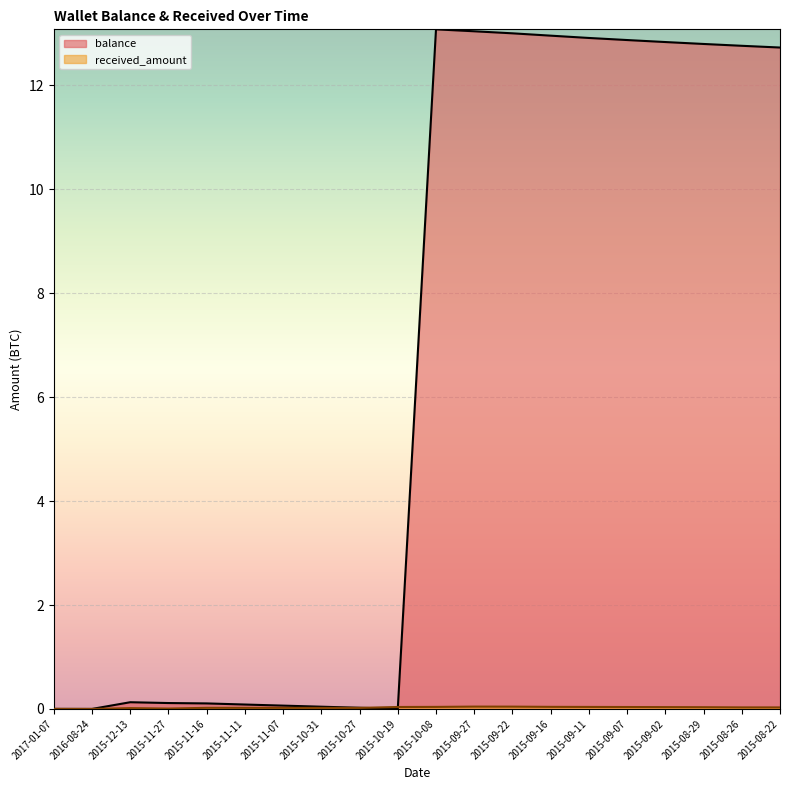

What is the sum of the balance values at 2017-01-07 and 2015-09-11?

12.9